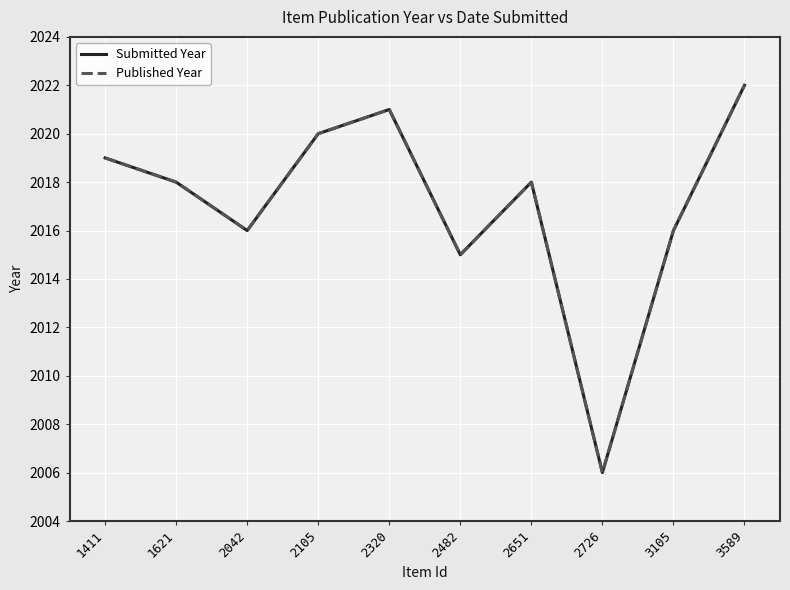

Does the chart display data point markers on the line(s)?

No